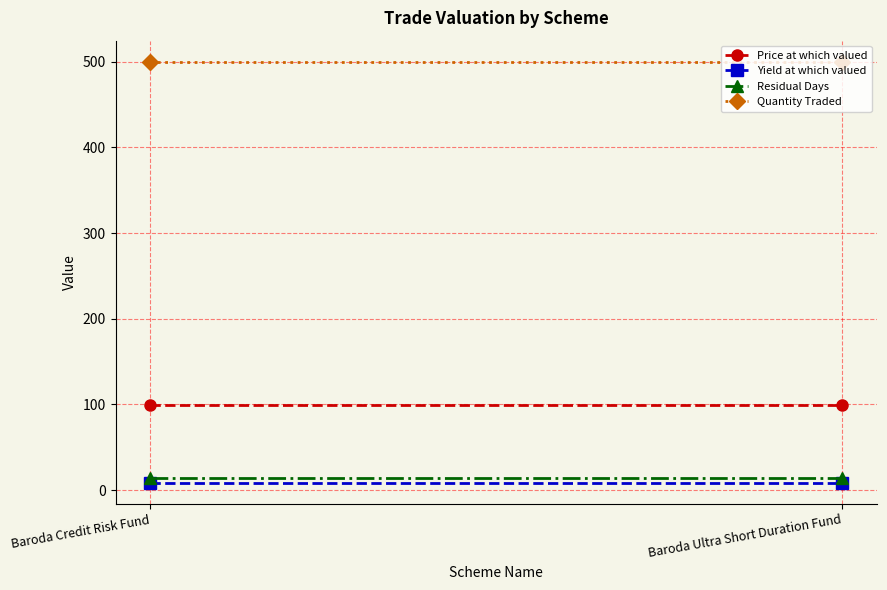

Is it true that Quantity Traded equals 702.6 at Baroda Ultra Short Duration Fund?

False